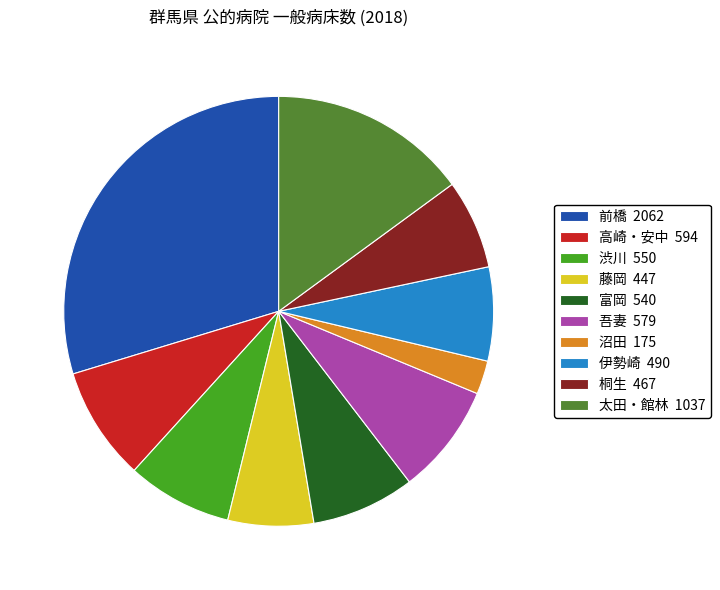

Does 高崎・安中 represent more than half of the total?

No